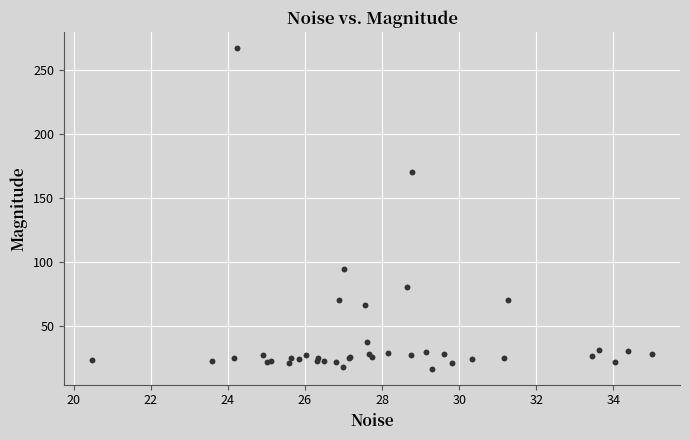

What Y value in the scatter plot is closest to 141?

170.3